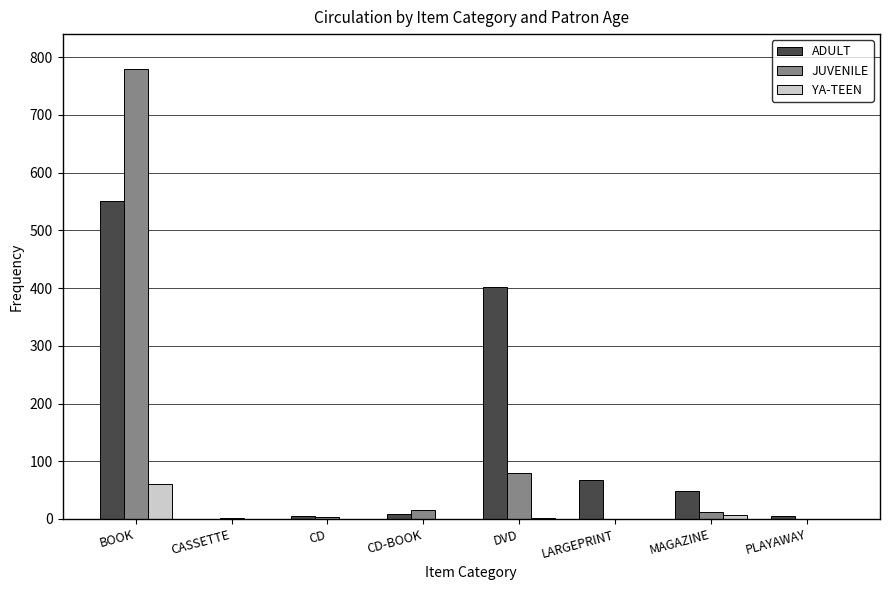

Which category has the highest value in the JUVENILE series?

BOOK